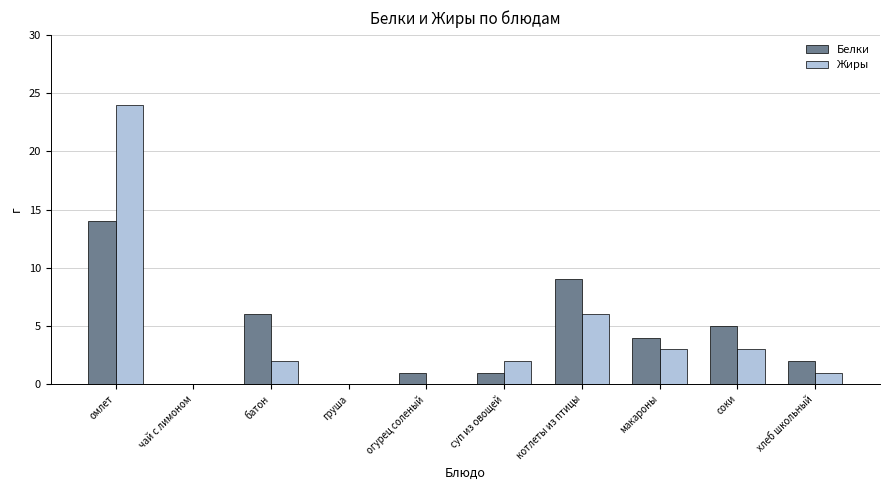

At which label is Белки closest to 7?

батон